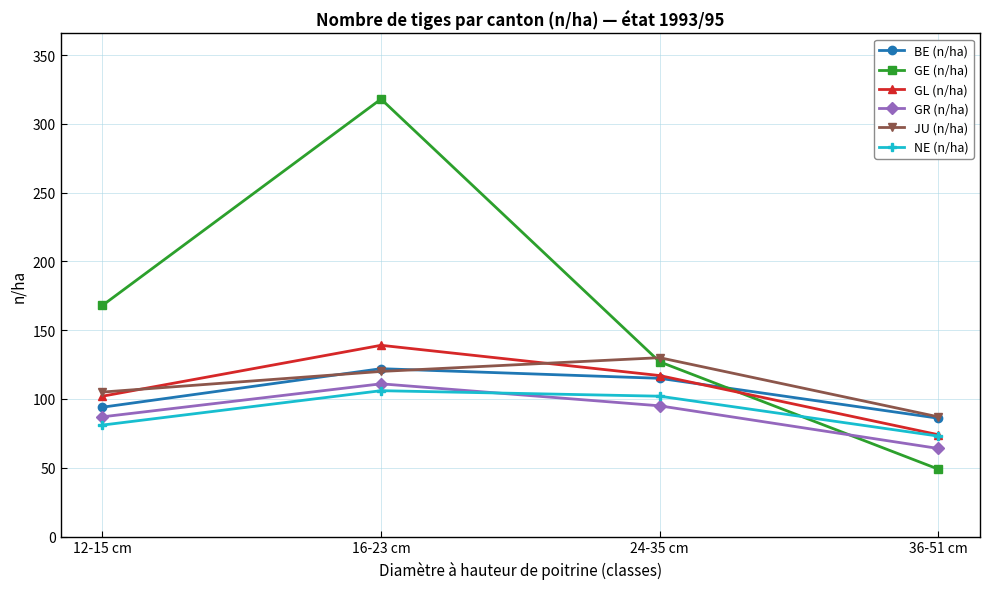

Is this an area chart (filled region under the line)?

No